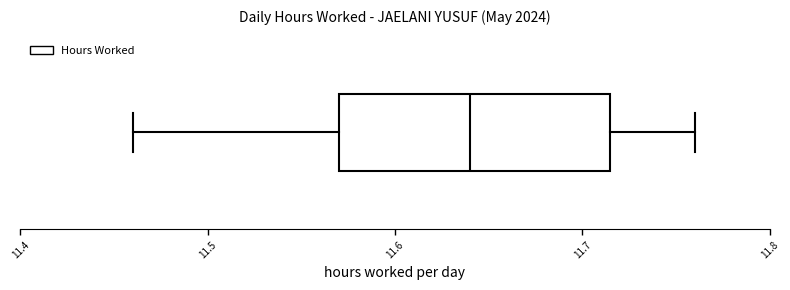

Transcribe this box plot: give where the median line is, the range the box spans, and where the two whiskers end, as read against the x-axis. The values are not printed on the chart, so give them approximately, as read against the axis.

median 11.64, box 11.57 to 11.72, whiskers 11.46 to 11.76